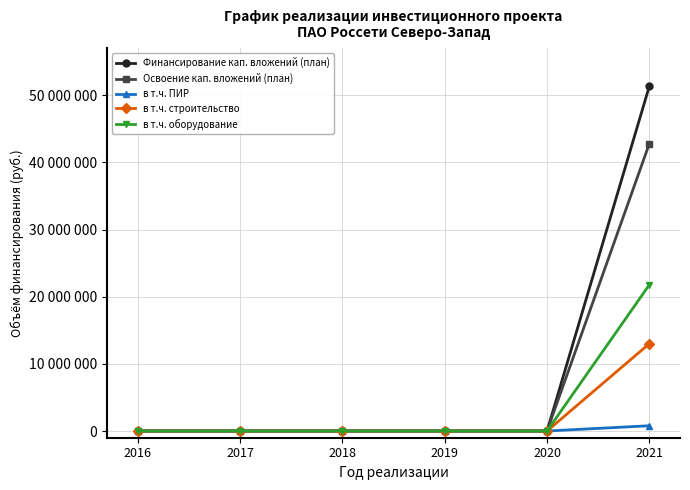

Where is в т.ч. ПИР nearest to the value 391319?

2016